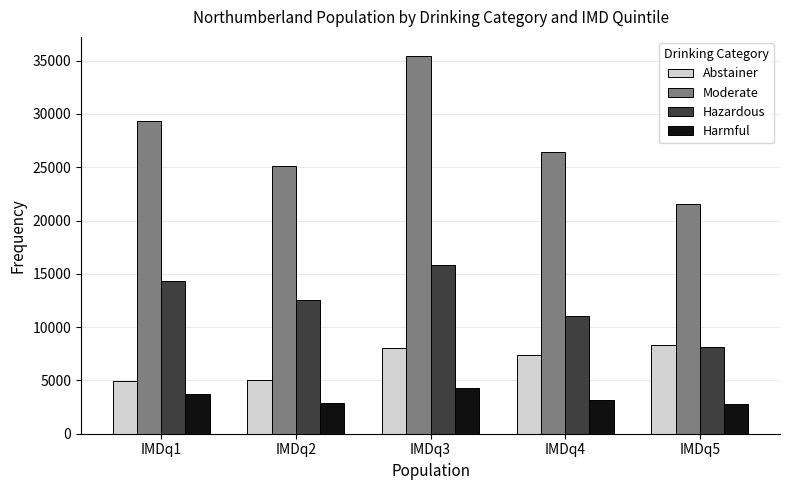

The value of Hazardous at IMDq1 is 14284. True or false?

True